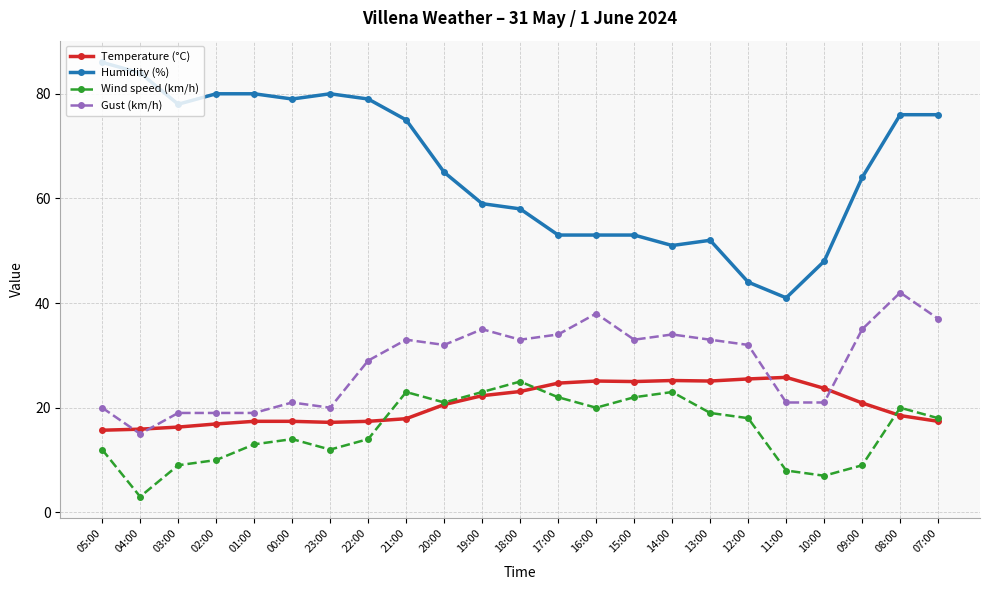

How many categories are shown in the chart?

23